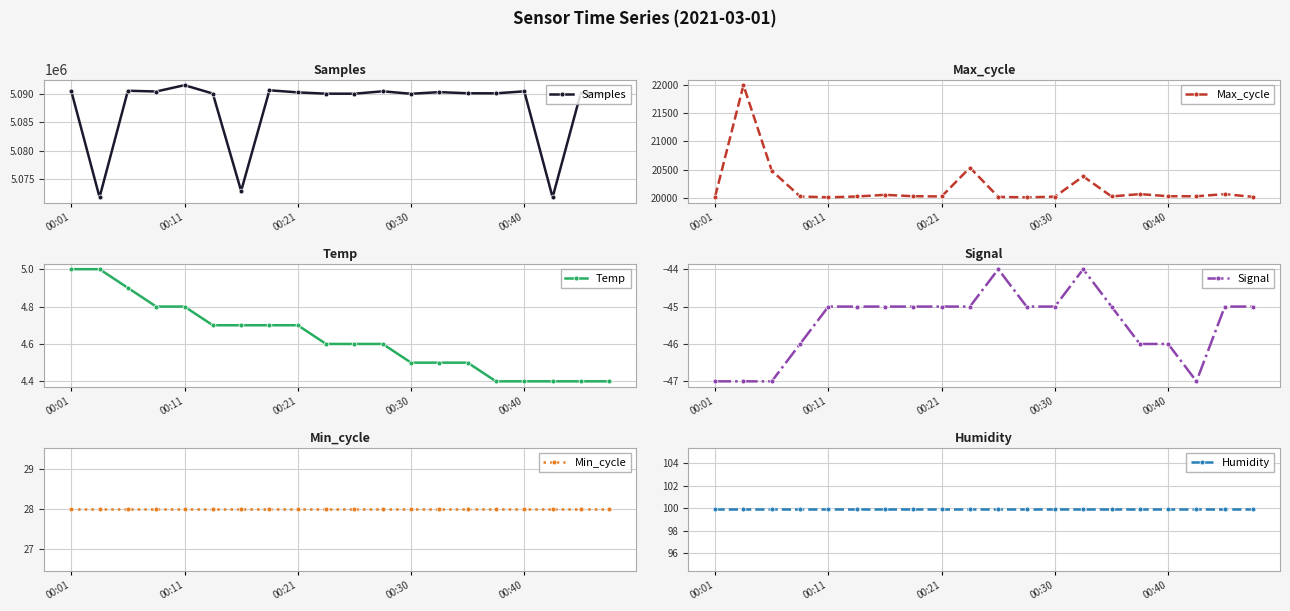

What is the maximum value for Samples?

5091478